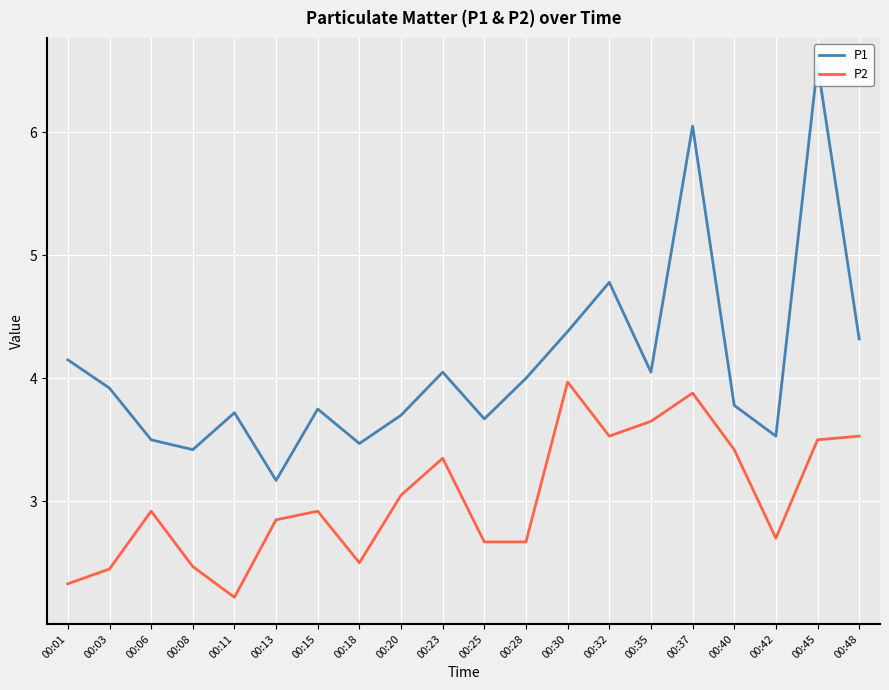

List the series in order of their overall mean, lowest first.

P2, P1